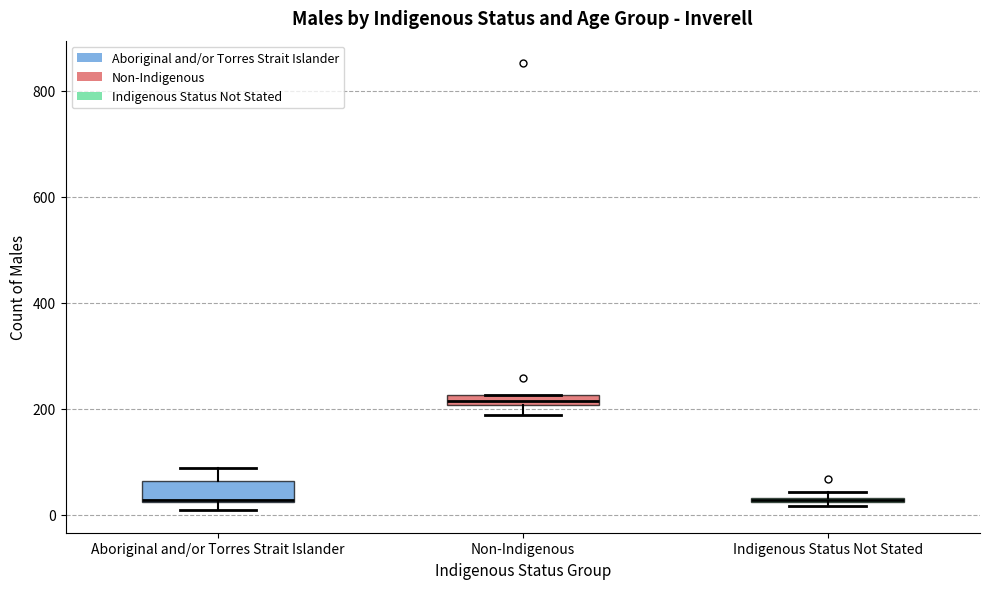

Where is the lower edge of the box for Non-Indigenous on the y-axis? The values are not printed on the chart, so give them approximately, as read against the axis.

200